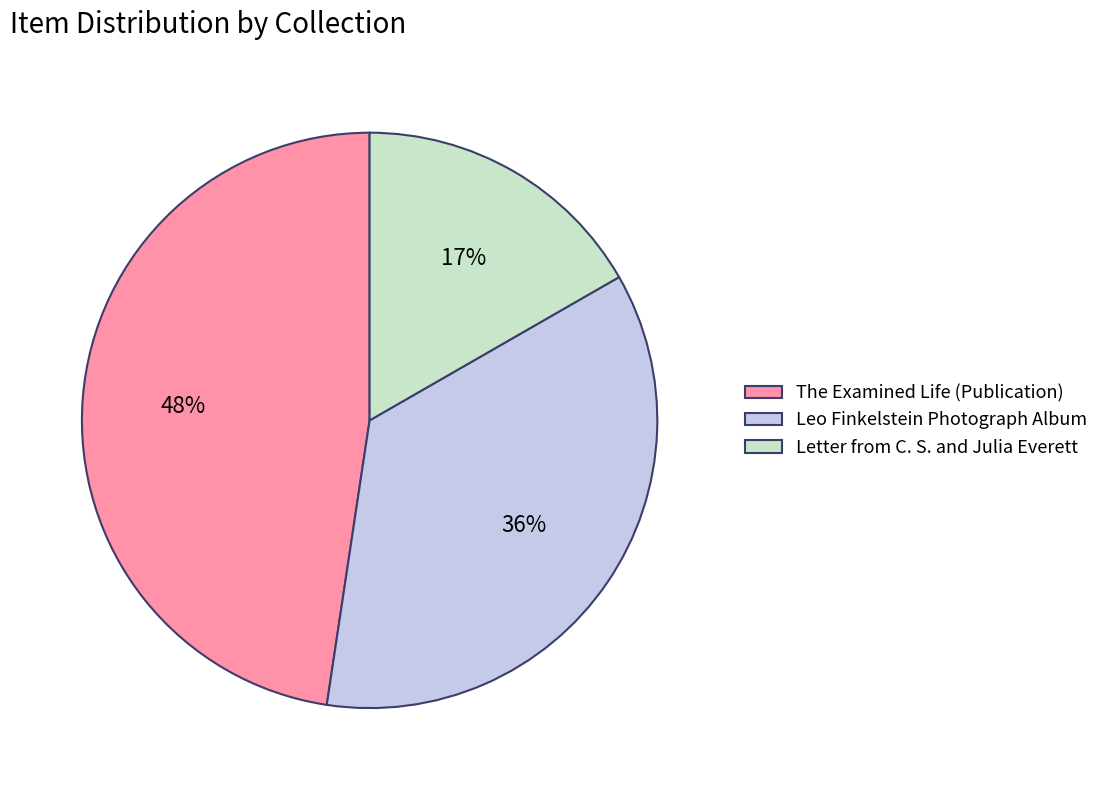

True or false: Leo Finkelstein Photograph Album accounts for 36% of the total.

True